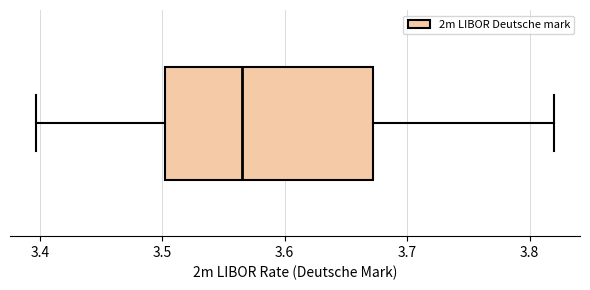

Read this box plot against the x-axis: the position of the median line, the range covered by the box, and the ends of both whiskers. The values are not printed on the chart, so give them approximately, as read against the axis.

median 3.57, box 3.50 to 3.67, whiskers 3.40 to 3.82